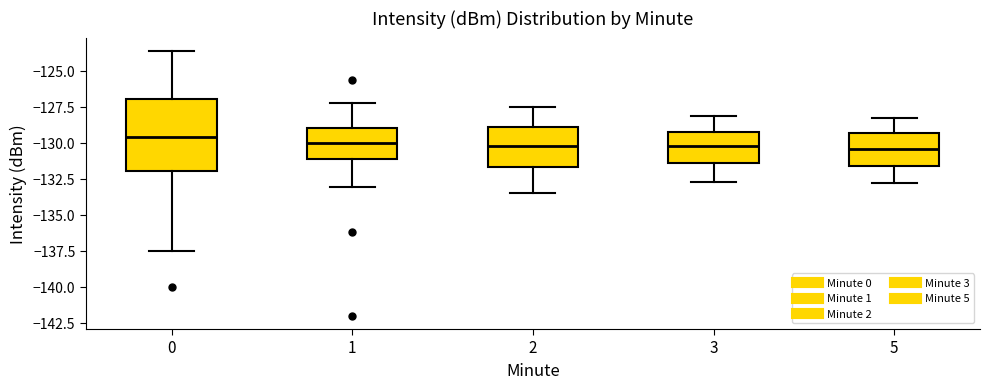

Reading left to right, transcribe this box plot: for each box, give where its median line is, the range the box spans, and where its two whiskers end, as read against the y-axis. The values are not printed on the chart, so give them approximately, as read against the axis.

0: median -129.5, box -132.0 to -127.0, whiskers -137.5 to -123.5
1: median -130.0, box -131.0 to -129.0, whiskers -133.0 to -127.0
2: median -130.0, box -131.5 to -129.0, whiskers -133.5 to -127.5
3: median -130.0, box -131.5 to -129.0, whiskers -132.5 to -128.0
5: median -130.5, box -131.5 to -129.5, whiskers -133.0 to -128.5